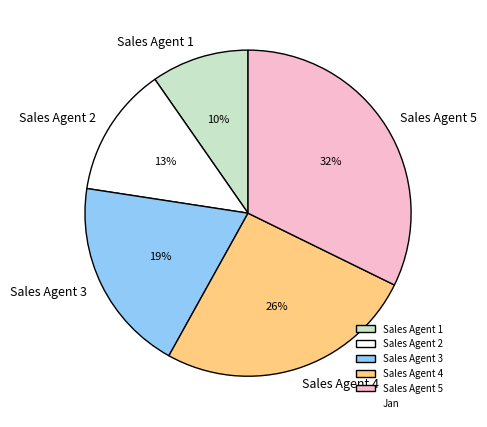

Do Sales Agent 5 and Sales Agent 2 together represent more than half of the pie?

No